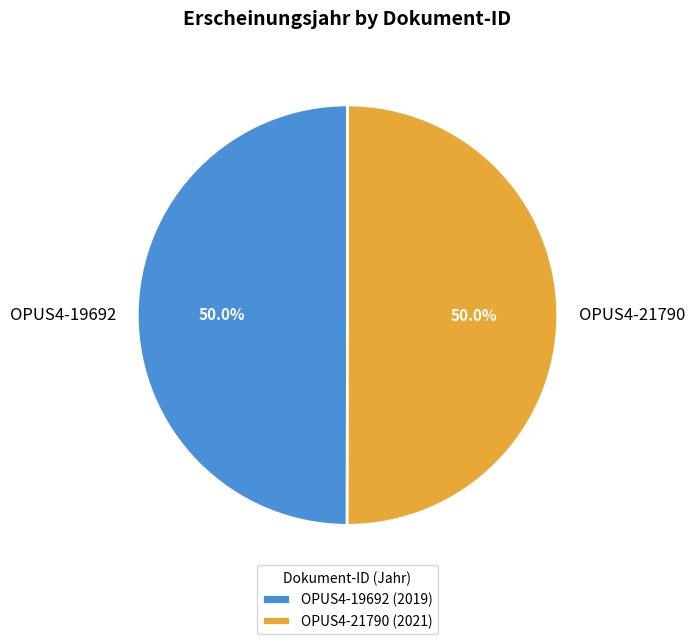

What percentage is NOT represented by OPUS4-19692?

50.0%